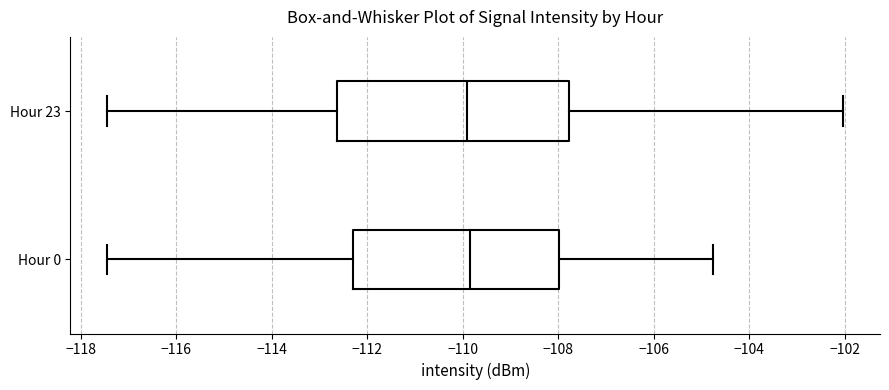

Comparing the boxes themselves (not the whiskers), which one is the widest?

Hour 23